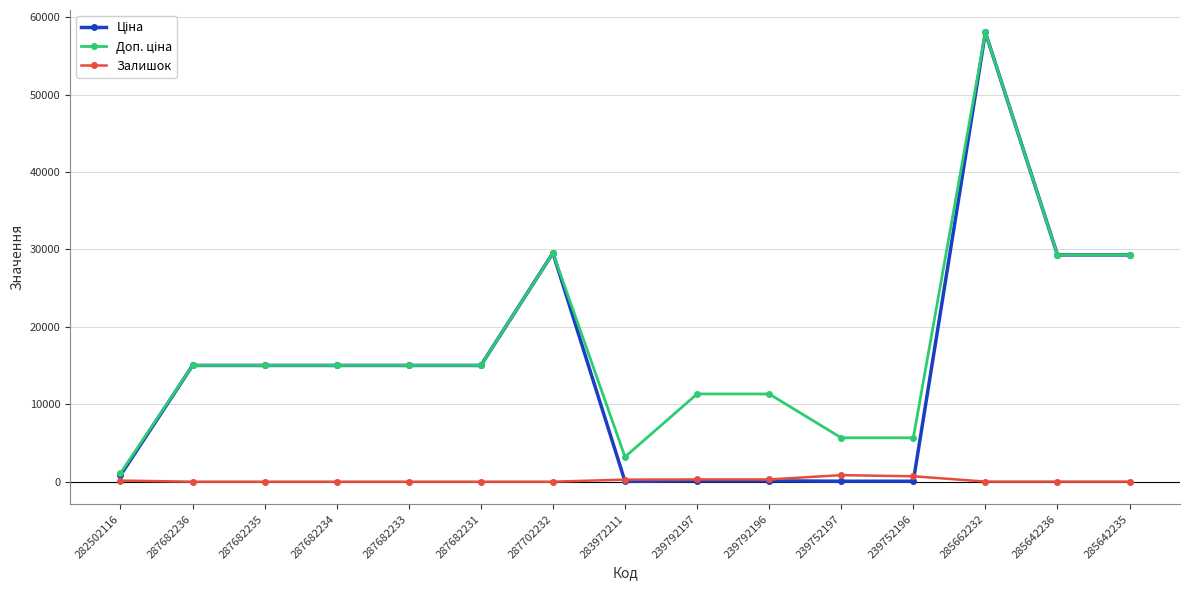

Which label corresponds to the largest value in the chart?

285662232